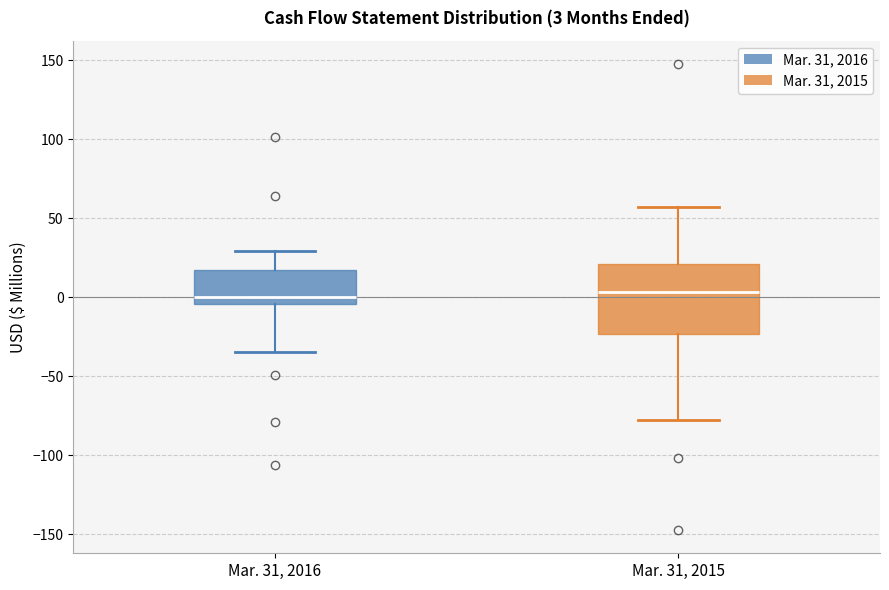

Comparing the boxes themselves (not the whiskers), which one is the tallest?

Mar. 31, 2015